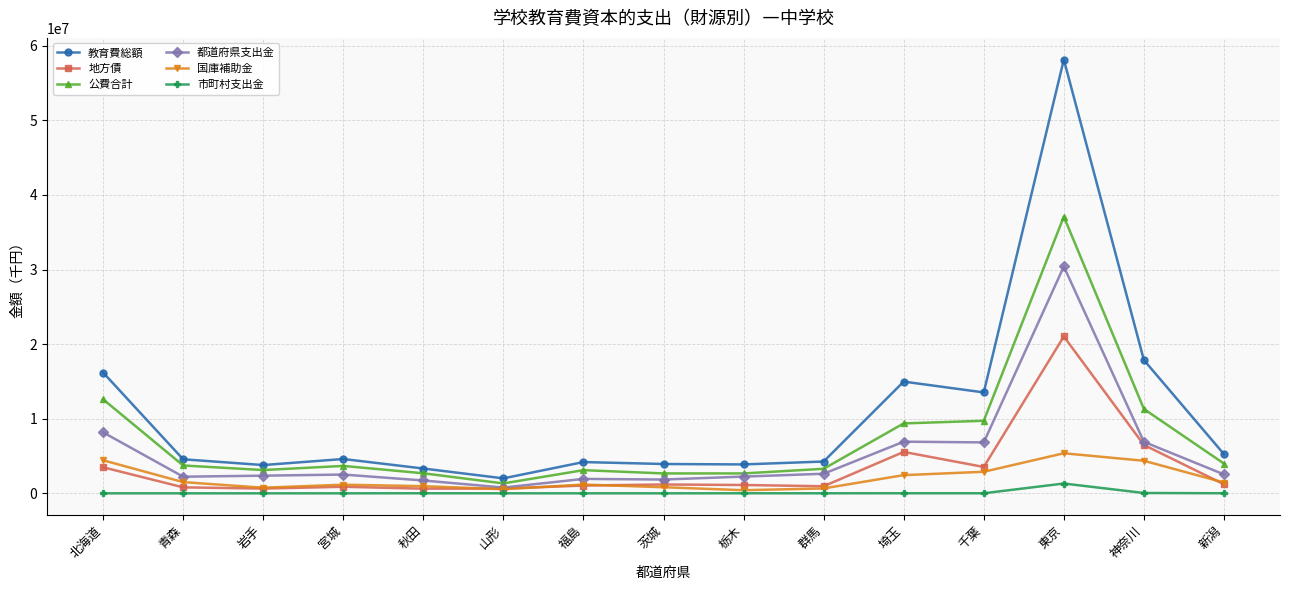

How many data points in 教育費総額 are less than 4563222?

7